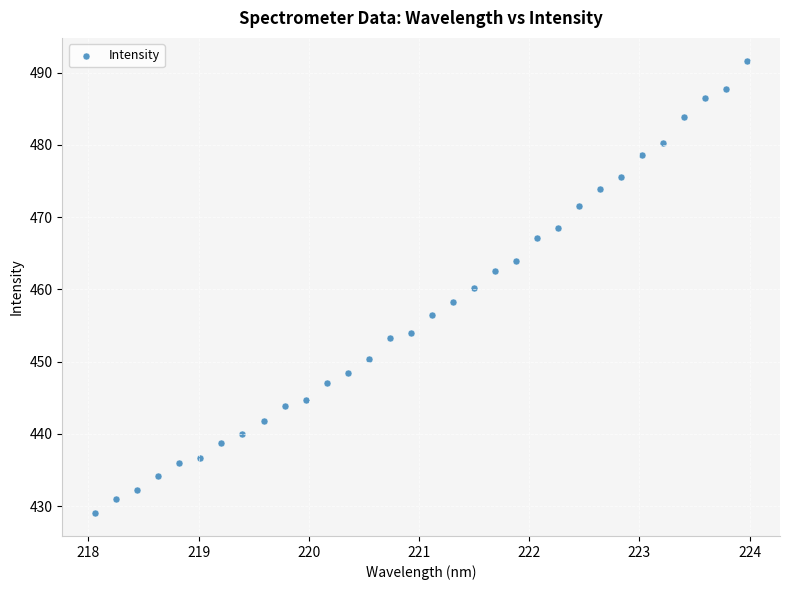

What is the range of X values (max minus min)?

5.9